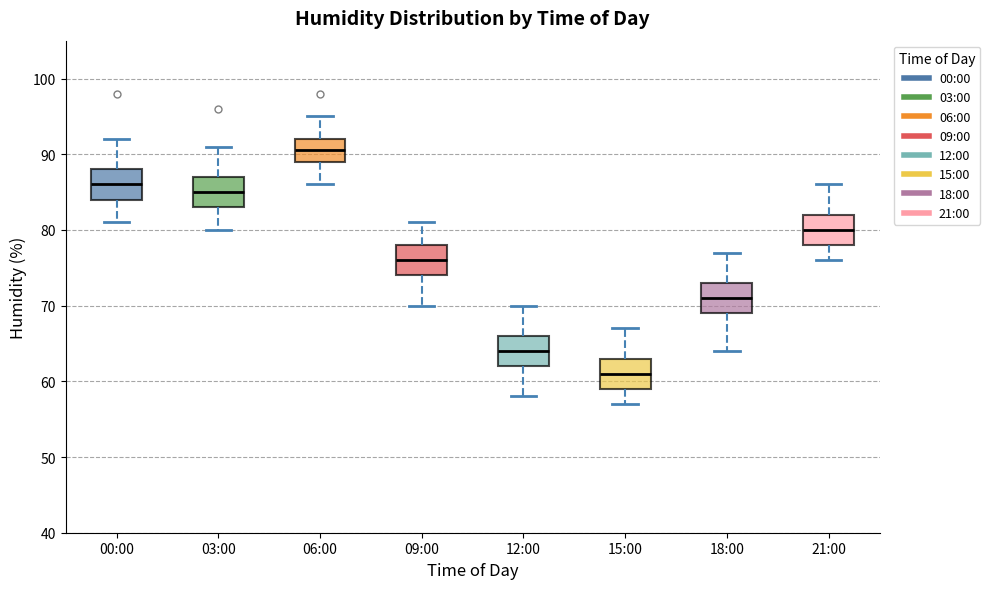

Where does the median line of the box for 18:00 sit on the y-axis? The values are not printed on the chart, so give them approximately, as read against the axis.

71